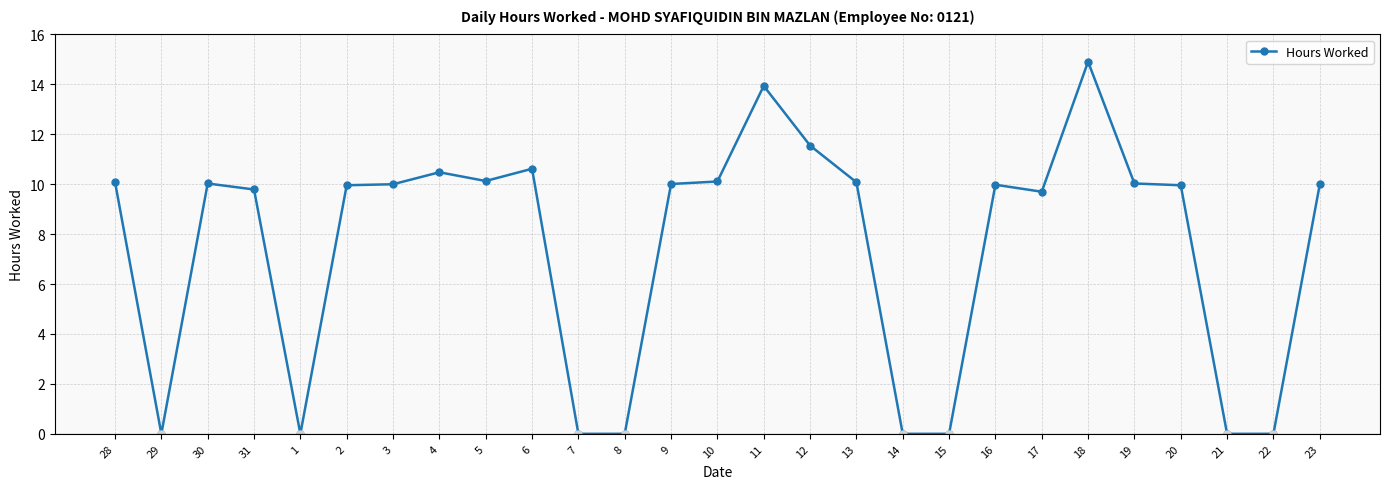

What is the greatest value displayed?

14.9